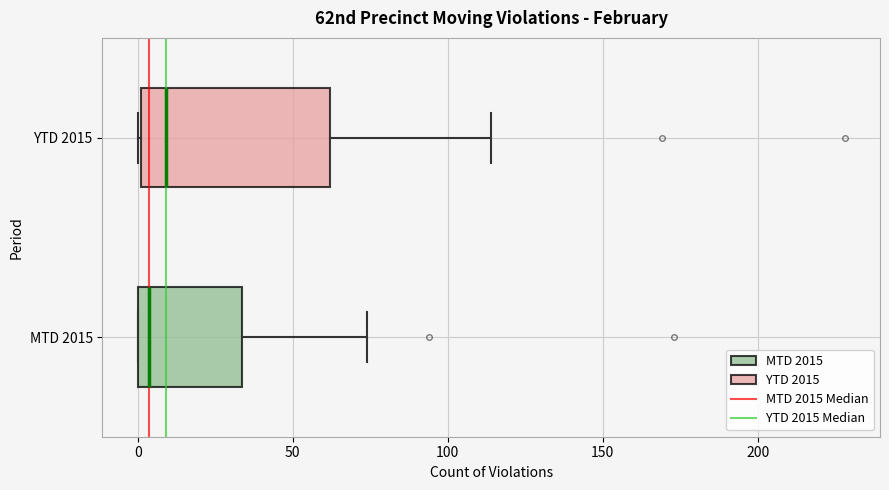

Where does the median line of the box for YTD 2015 sit on the x-axis? The values are not printed on the chart, so give them approximately, as read against the axis.

10